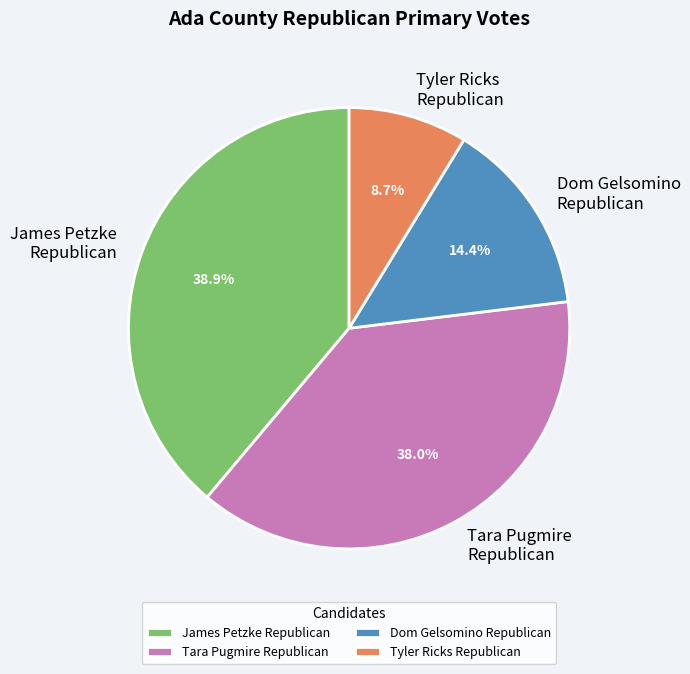

What is the smallest slice in the pie chart?

Tyler Ricks Republican